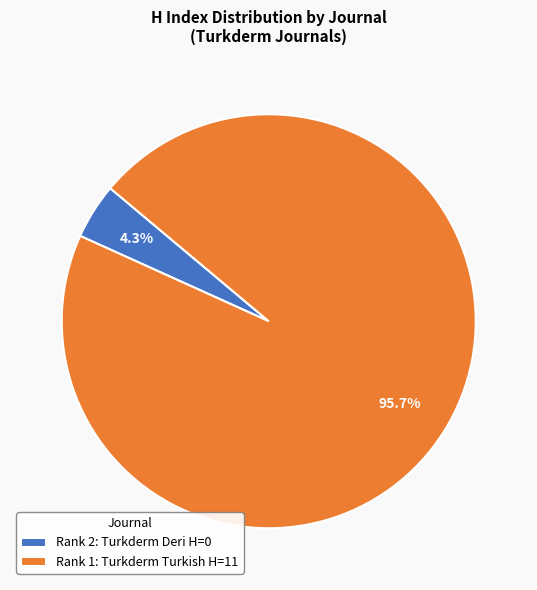

Rank the categories by value from lowest to highest.

Rank 2: Turkderm Deri H=0, Rank 1: Turkderm Turkish H=11